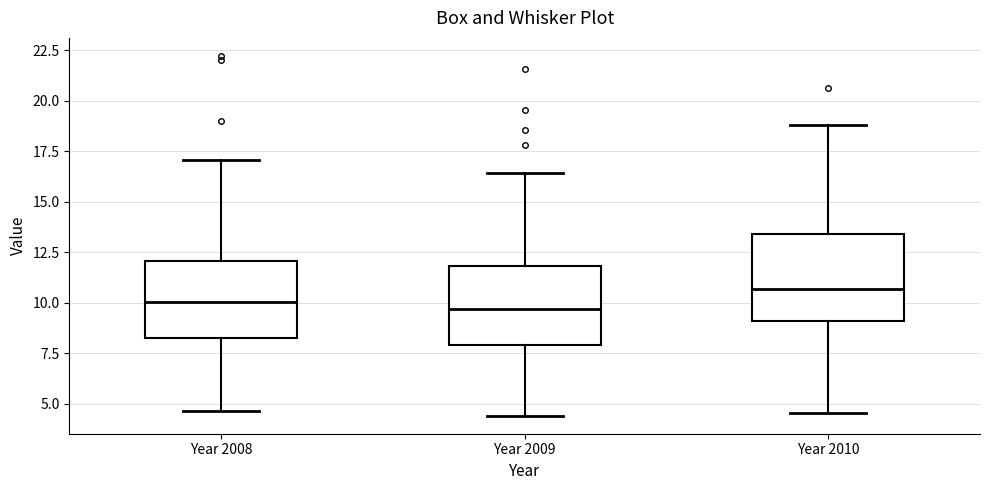

Reading left to right, read every box against the y-axis: the position of its median line, the range the box covers, and the ends of its whiskers. The values are not printed on the chart, so give them approximately, as read against the axis.

Year 2008: median 10.0, box 8.5 to 12.0, whiskers 4.5 to 17.0
Year 2009: median 9.5, box 8.0 to 12.0, whiskers 4.5 to 16.5
Year 2010: median 10.5, box 9.0 to 13.5, whiskers 4.5 to 19.0